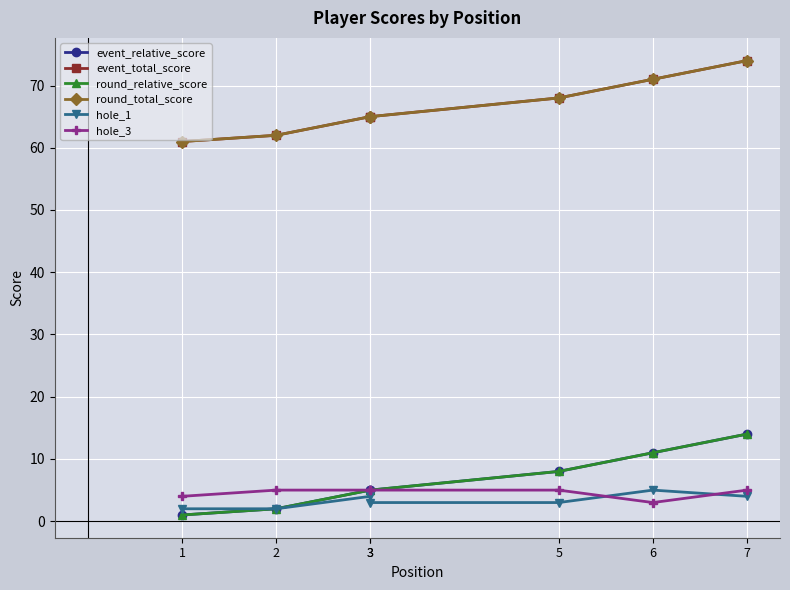

Where does the round_total_score series first go above 65?

5